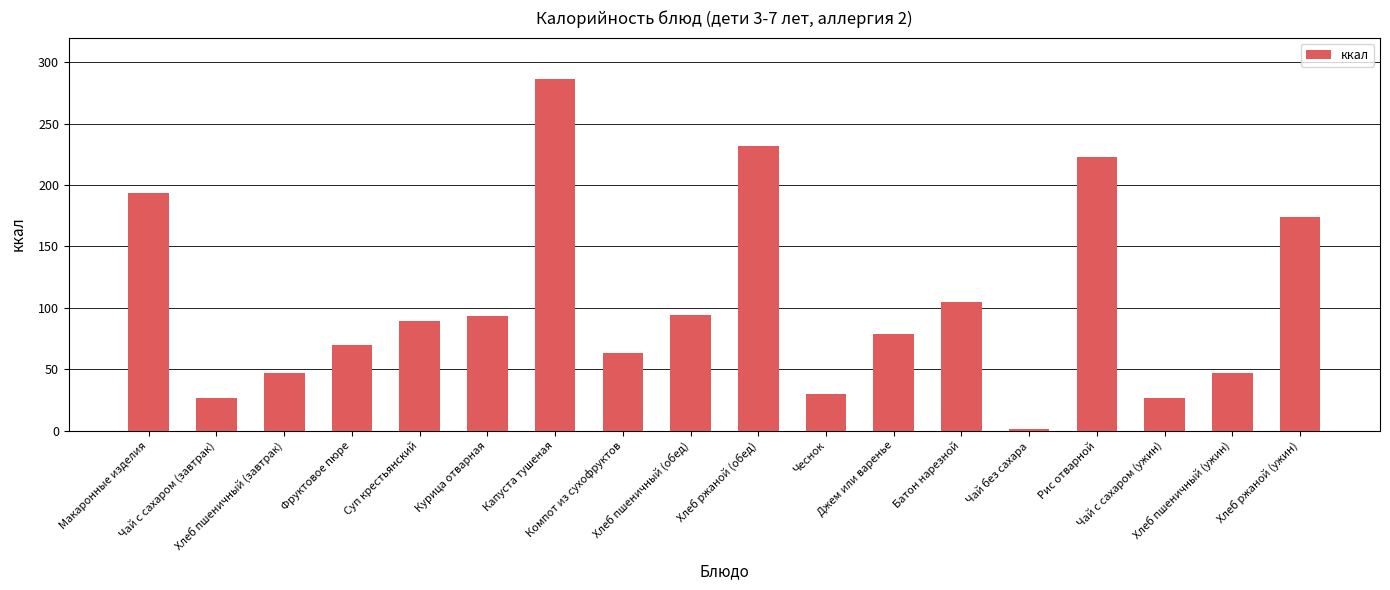

The chart shows a value of 141.3 at Батон нарезной. True or false?

False